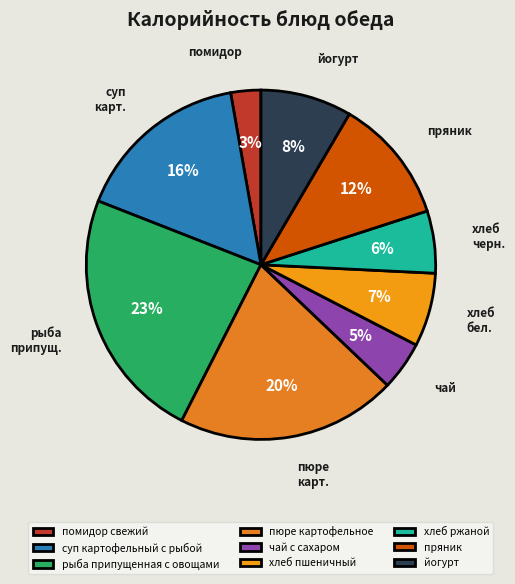

Count the number of slices in the pie.

9